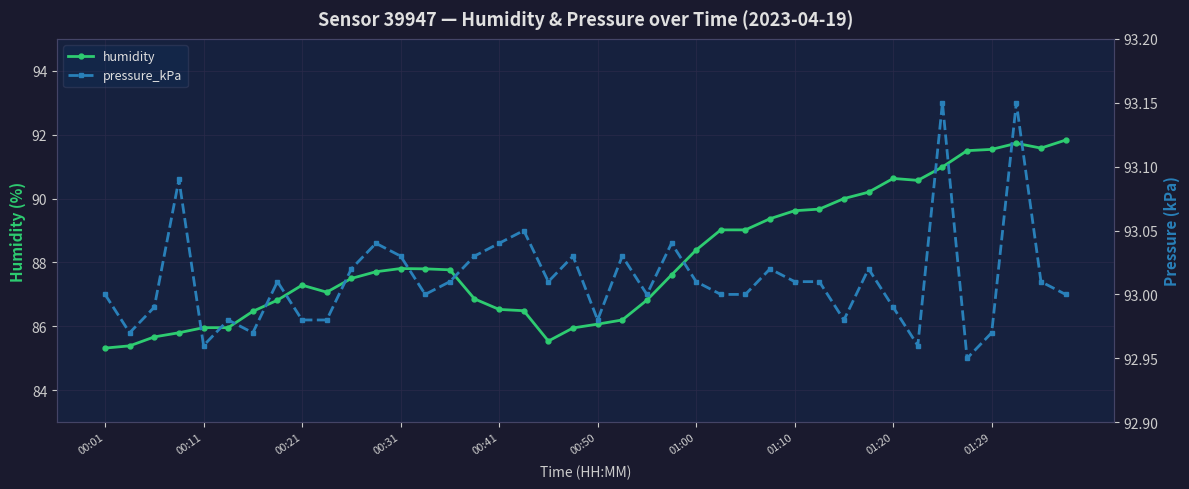

Is it true that humidity equals 28.8 at 01:10?

False